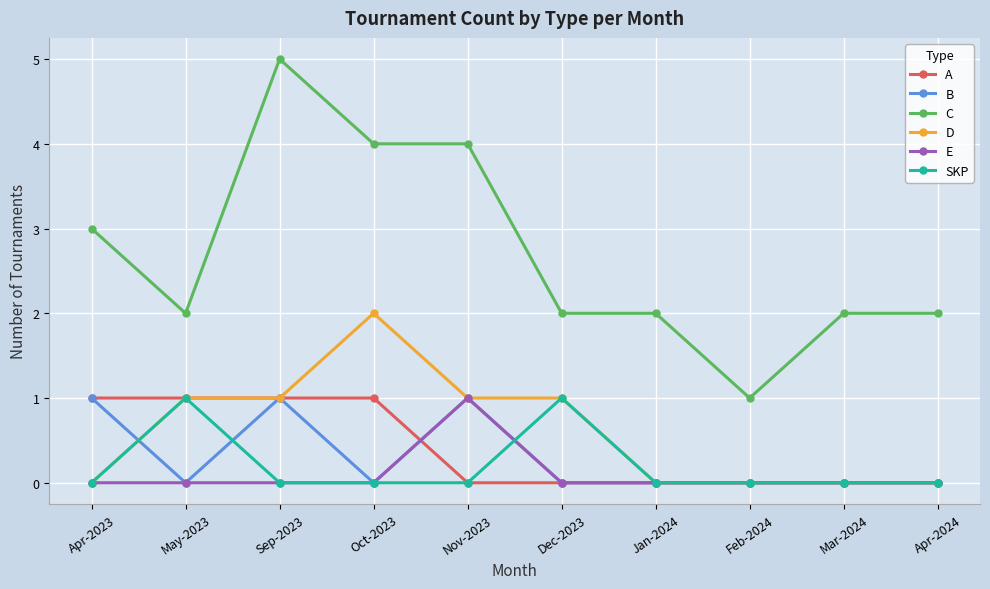

How many data points does each series have?

10